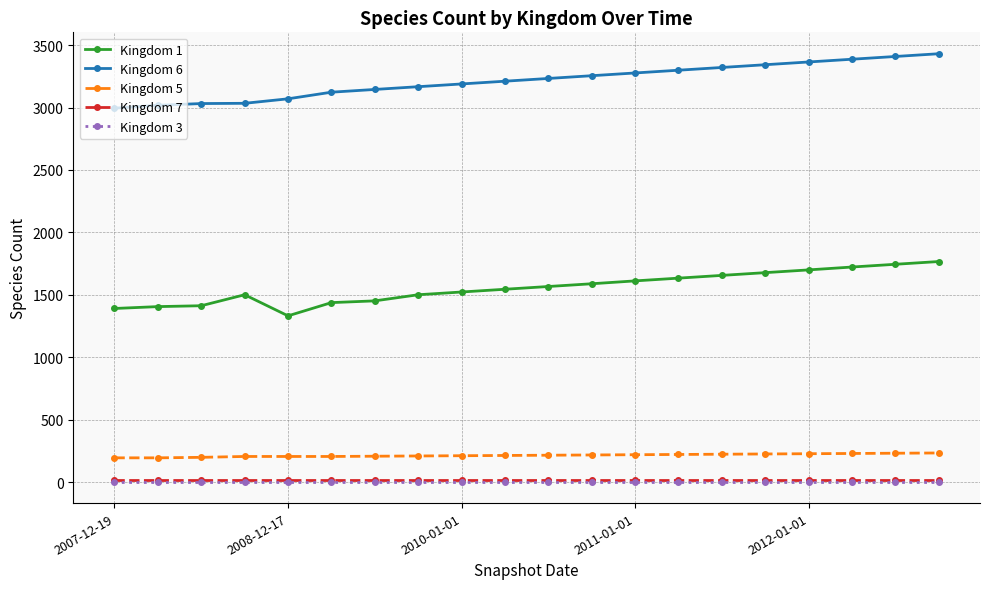

What is the average value of the Kingdom 7 series?

19